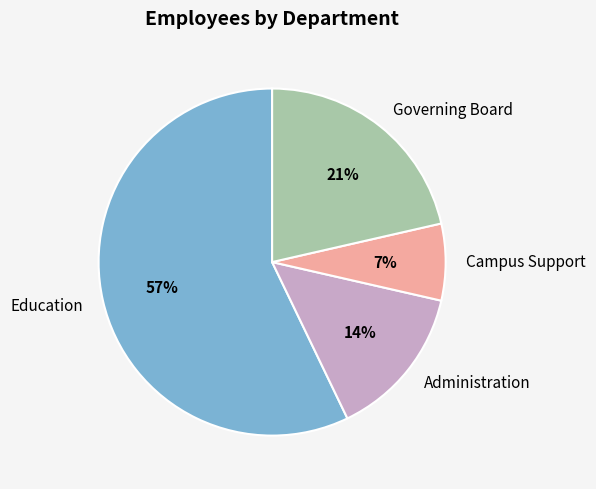

To the nearest percent, what is the combined percentage of Education and Governing Board?

79%